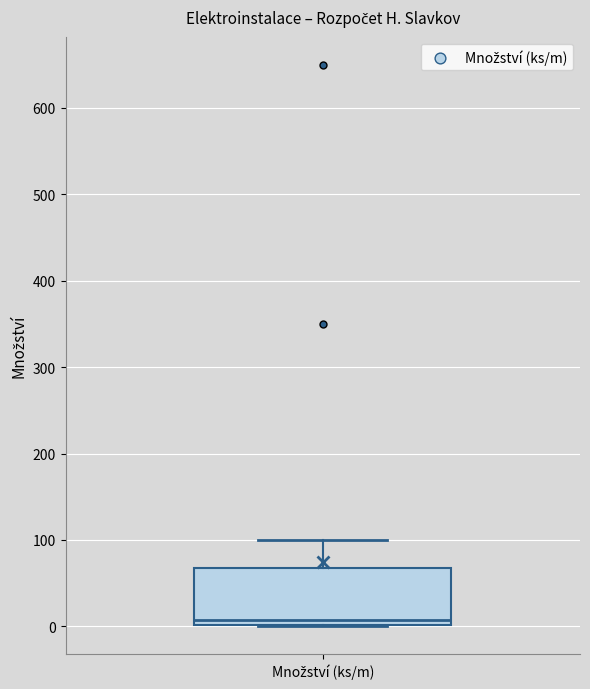

Read this box plot against the y-axis: the position of the median line, the range covered by the box, and the ends of both whiskers. The values are not printed on the chart, so give them approximately, as read against the axis.

median 10, box 0 to 70, whiskers 0 to 100